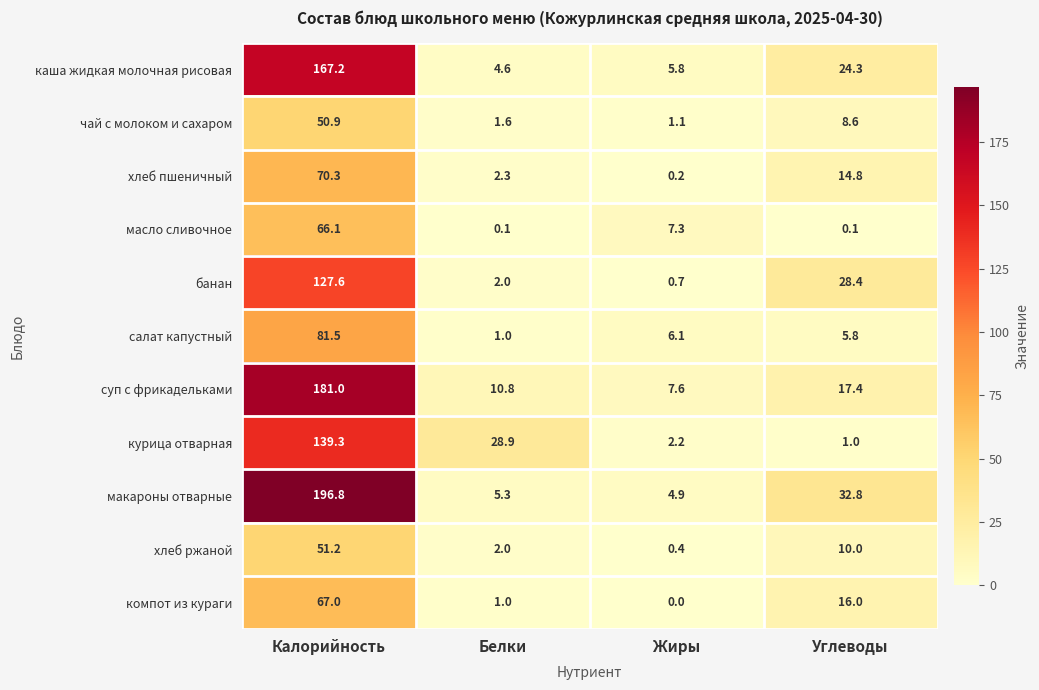

What is the approximate value of салат капустный at Жиры?

6.1